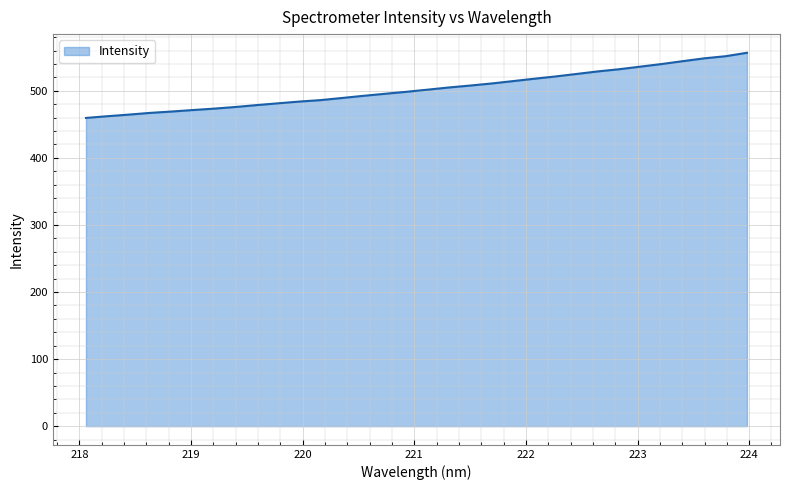

What is the difference between the maximum and minimum values?

97.1